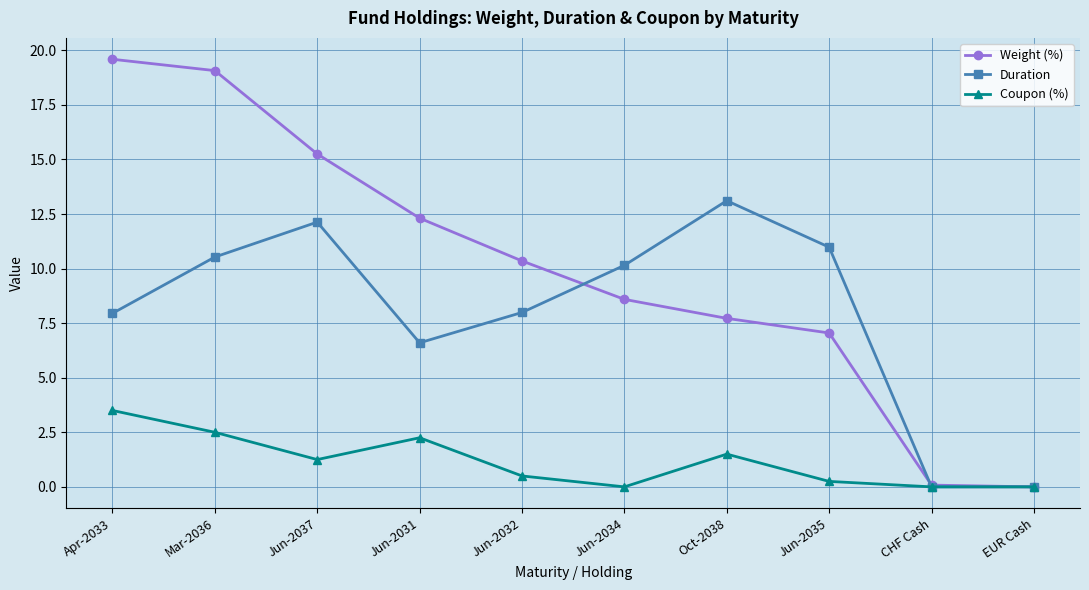

True or false: Coupon (%) has more than 0 interior local peaks.

True